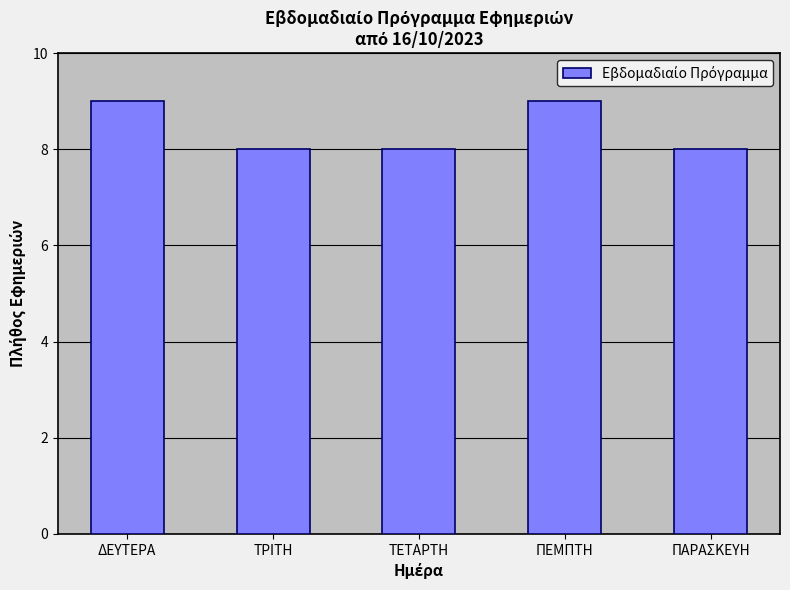

What is the sum of the values at ΤΕΤΑΡΤΗ and ΠΕΜΠΤΗ?

17